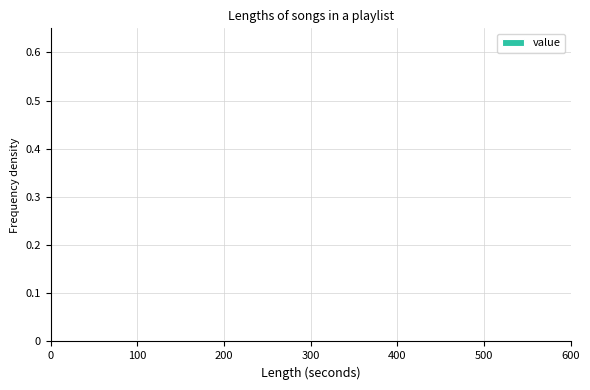

Reading left to right, list every bar in this chart as the range it spans on the x-axis followed by its height. The values are not printed on the chart, so give them approximately, as read against the axis.

0 to 100: under 0.01
100 to 200: under 0.01
200 to 300: under 0.01
300 to 400: under 0.01
400 to 500: under 0.01
500 to 600: under 0.01